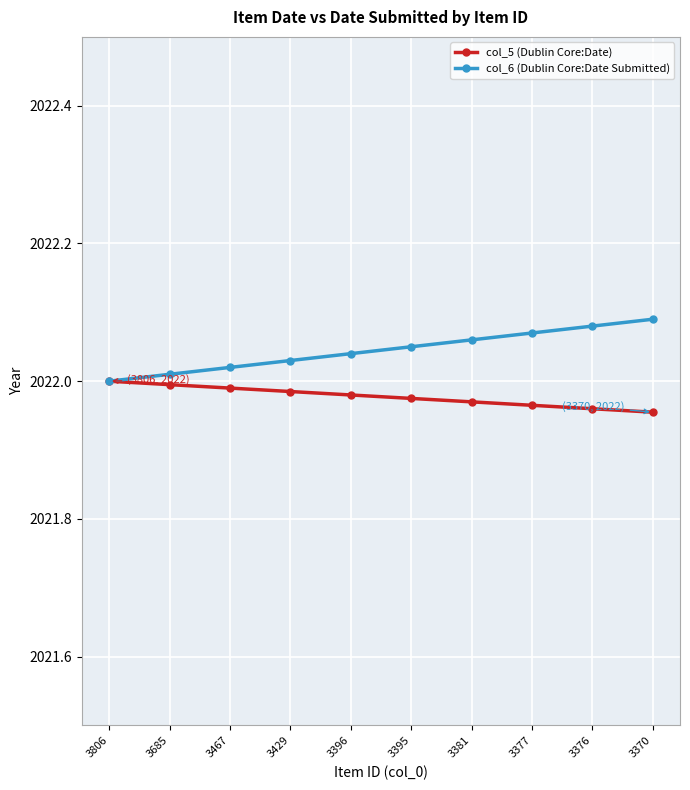

The value of col_6 (Dublin Core:Date Submitted) at 3381 is 2022.1. True or false?

True